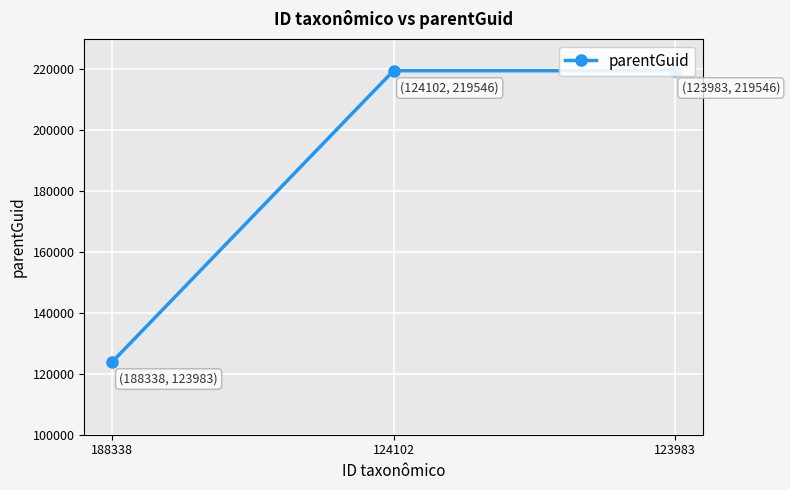

Rank the categories by value from lowest to highest.

188338, 124102, 123983